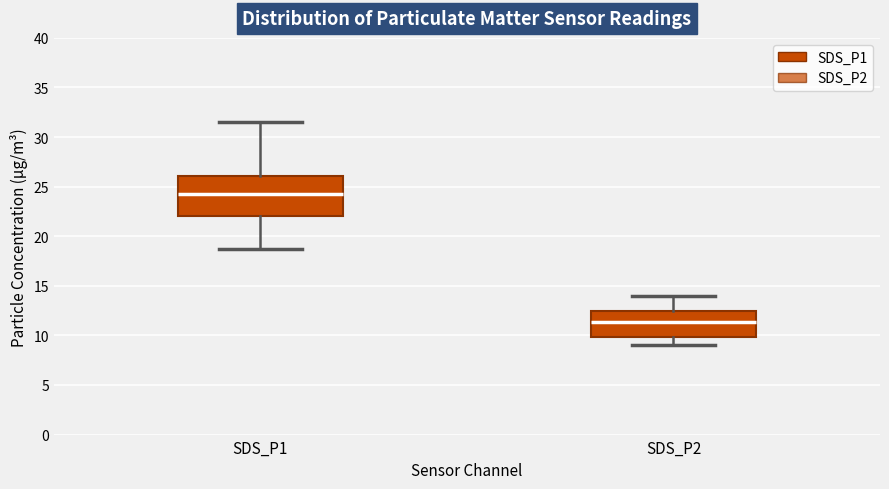

Which box has the lowest median line?

SDS_P2